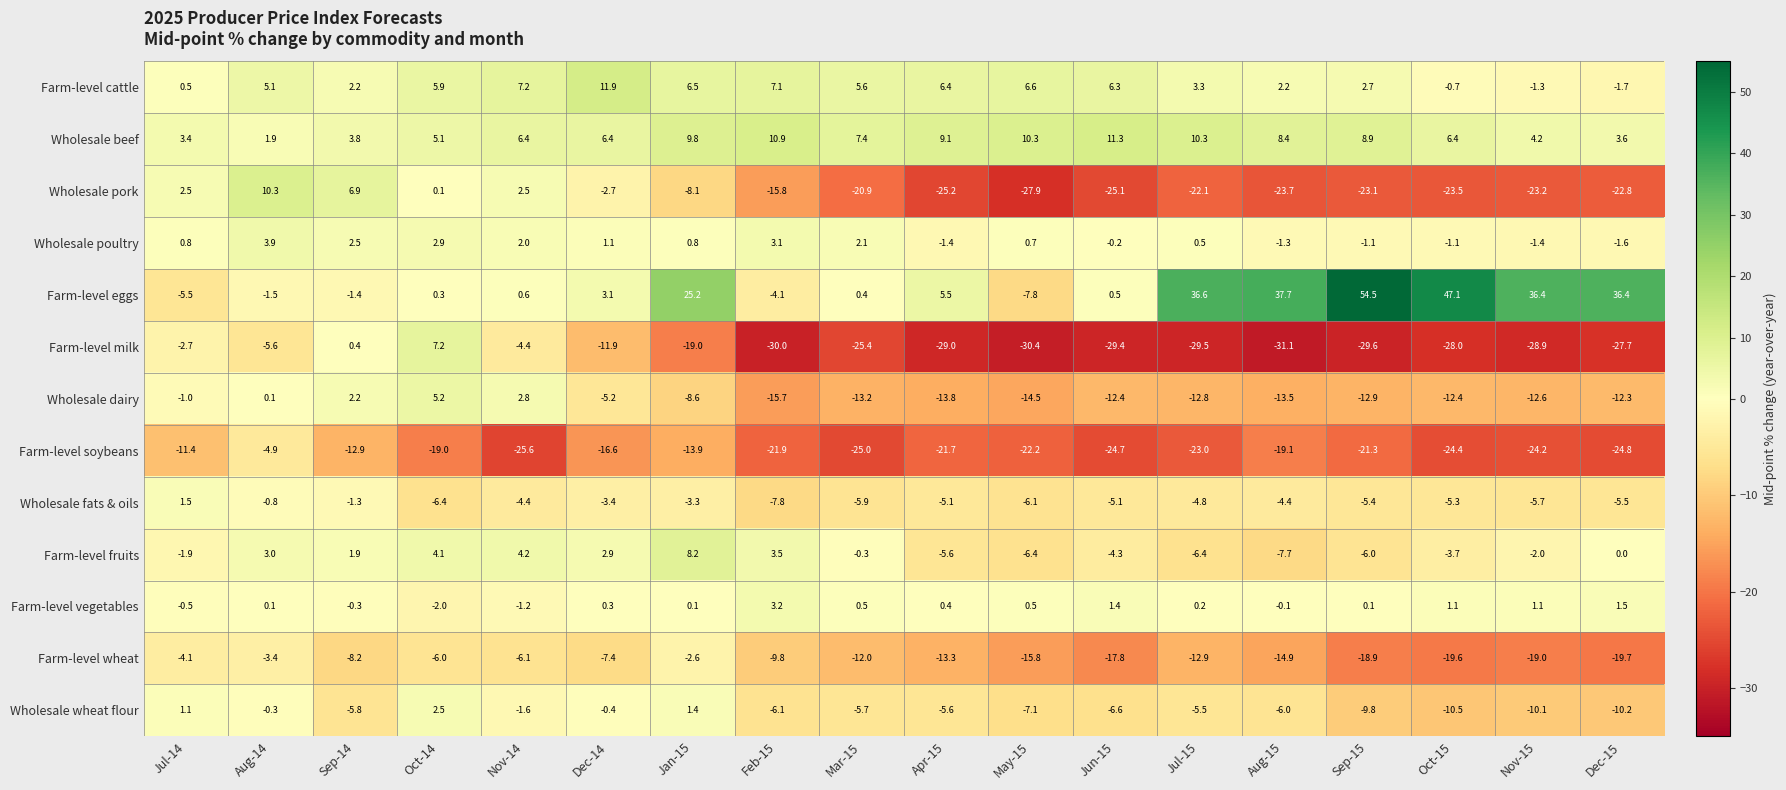

At which label does Farm-level soybeans reach its peak?

Aug-14